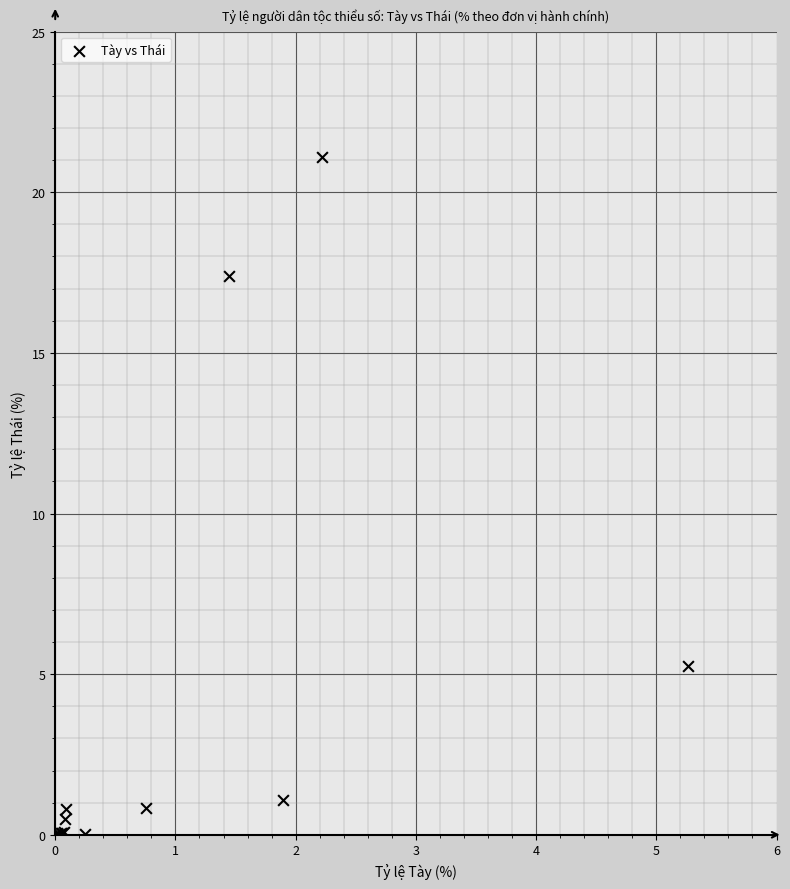

What Y value in the scatter plot is closest to 10?

5.3